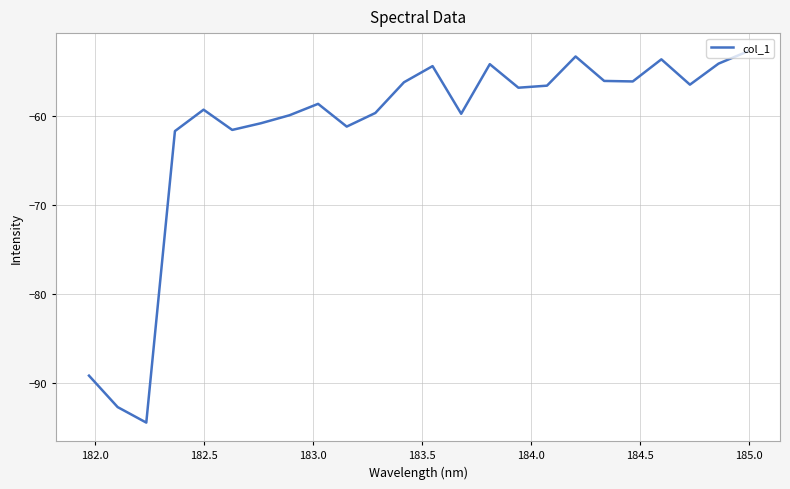

What is the greatest value displayed?

-52.8